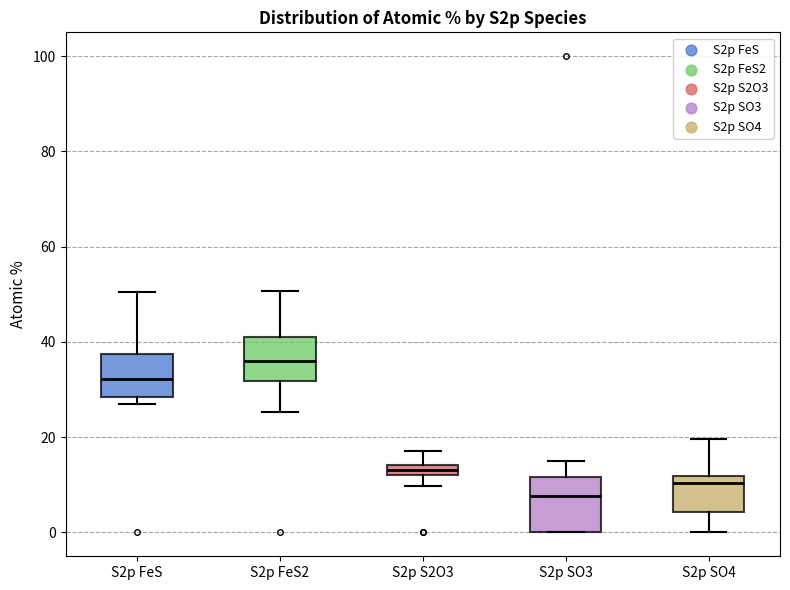

Where is the lower edge of the box for S2p SO3 on the y-axis? The values are not printed on the chart, so give them approximately, as read against the axis.

0